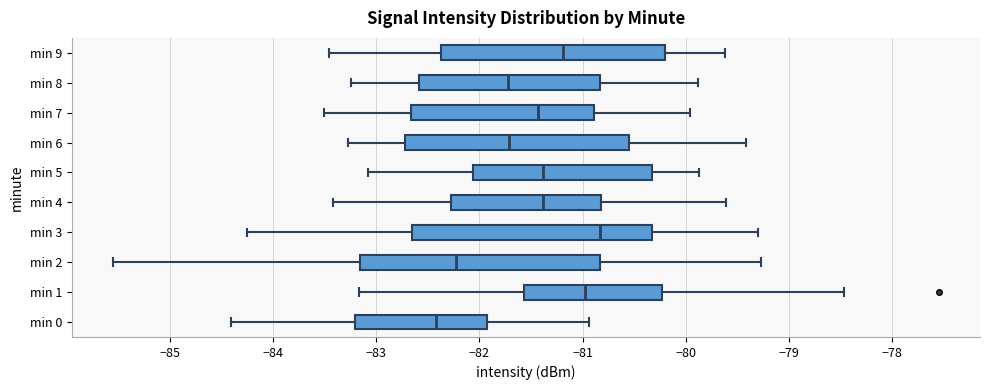

Which box has the furthest to the left median line?

min 0